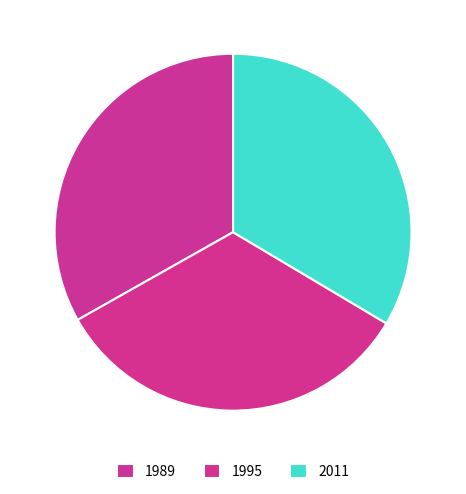

Which category has the biggest portion of the pie?

2011